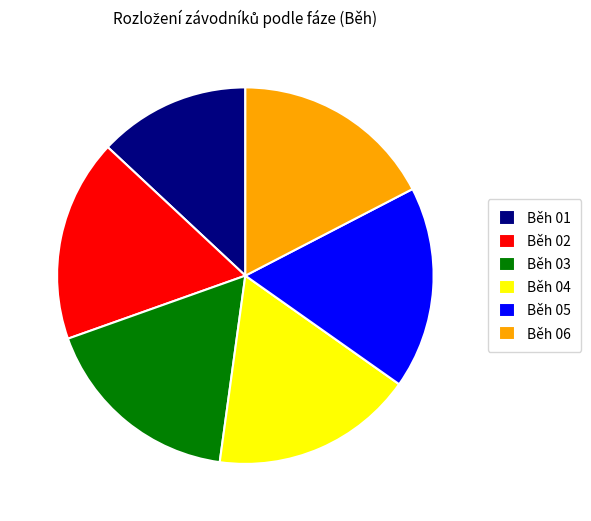

Which slice is the smallest?

Běh 01